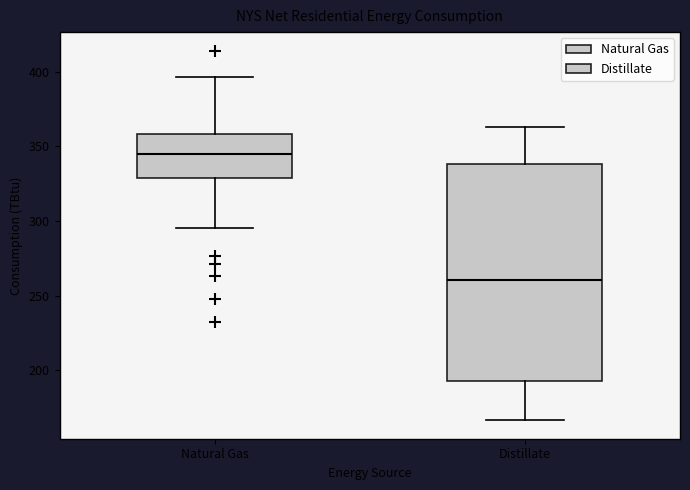

Reading left to right, read every box against the y-axis: the position of its median line, the range the box covers, and the ends of its whiskers. The values are not printed on the chart, so give them approximately, as read against the axis.

Natural Gas: median 345, box 330 to 360, whiskers 295 to 395
Distillate: median 260, box 195 to 340, whiskers 165 to 365